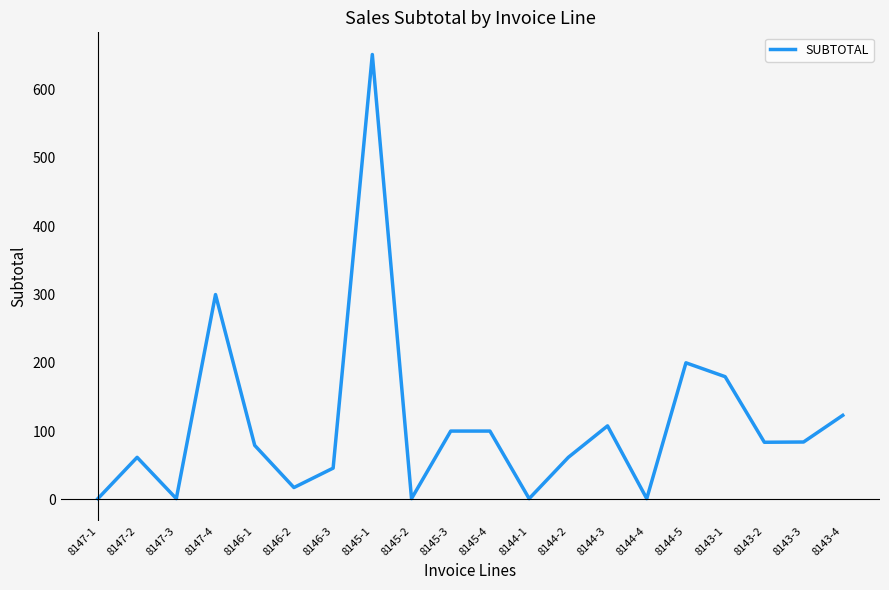

Is it true that the value at 8143-1 is 179.5?

True